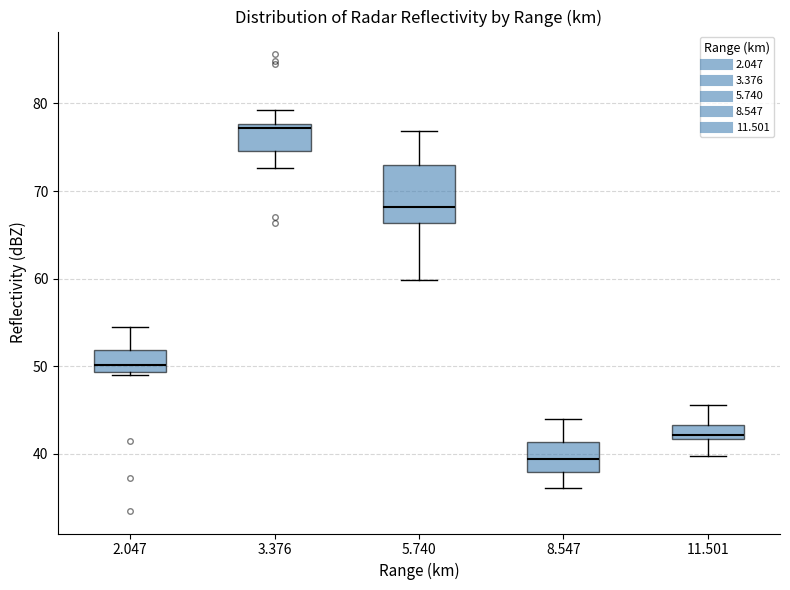

Which box is the tallest, from its lower edge to its upper edge?

5.740